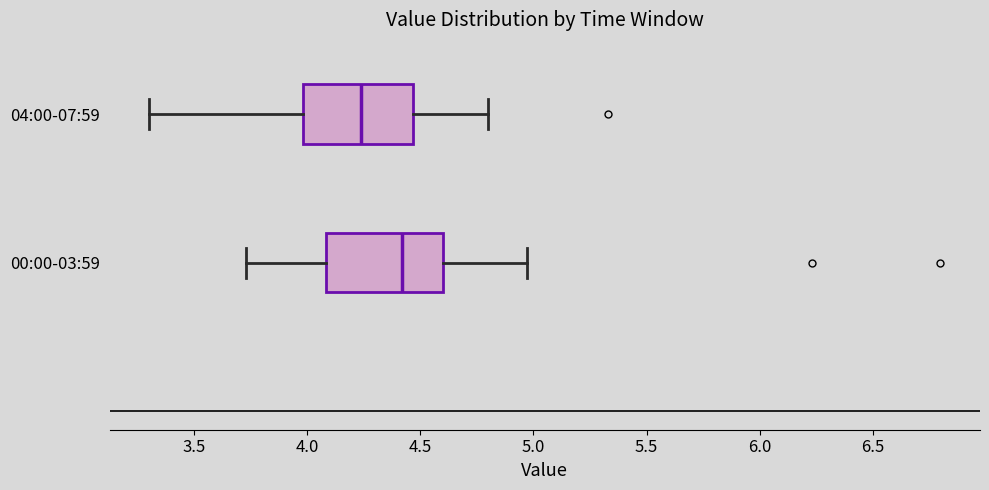

Where is the left edge of the box for 04:00-07:59 on the x-axis? The values are not printed on the chart, so give them approximately, as read against the axis.

4.00